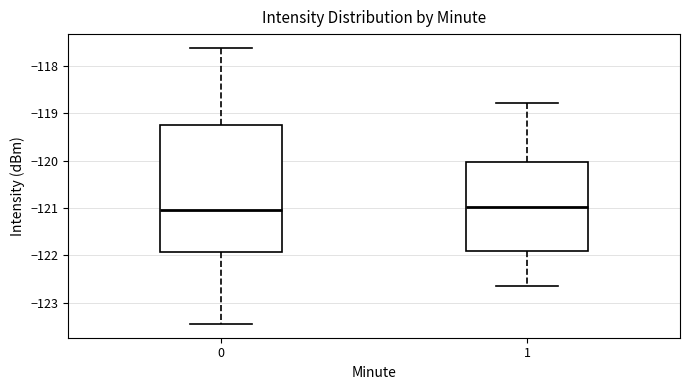

Reading left to right, transcribe this box plot: for each box, give where its median line is, the range the box spans, and where its two whiskers end, as read against the y-axis. The values are not printed on the chart, so give them approximately, as read against the axis.

0: median -121.0, box -121.9 to -119.3, whiskers -123.4 to -117.6
1: median -121.0, box -121.9 to -120.0, whiskers -122.7 to -118.8